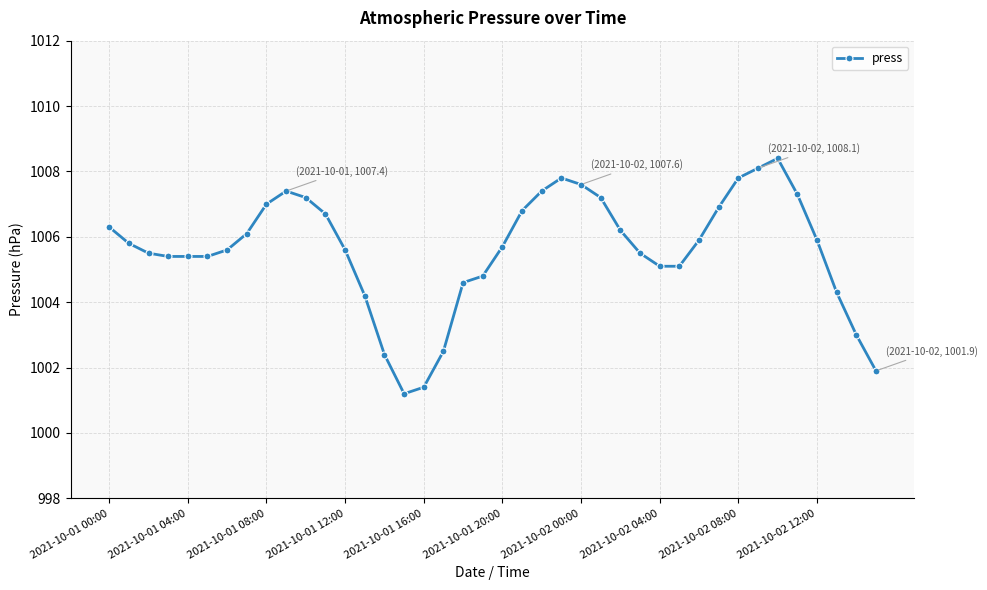

What is the average value?

1005.6